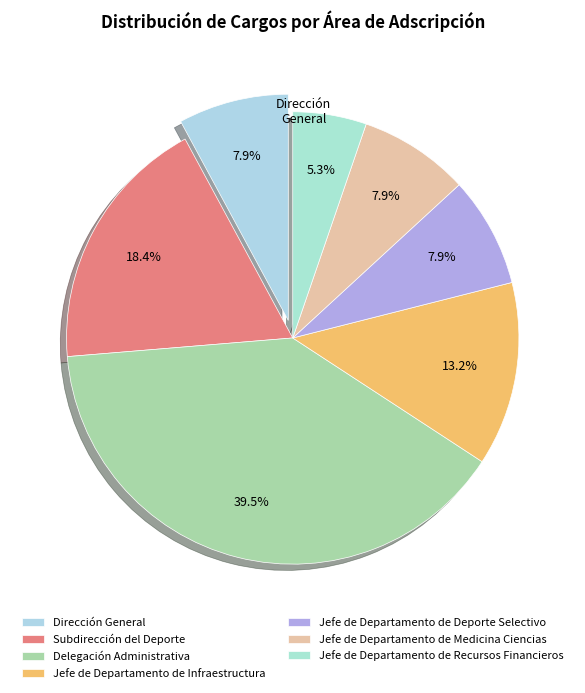

What is the change in value from Delegación Administrativa to Jefe de Departamento de Infraestructura?

-10